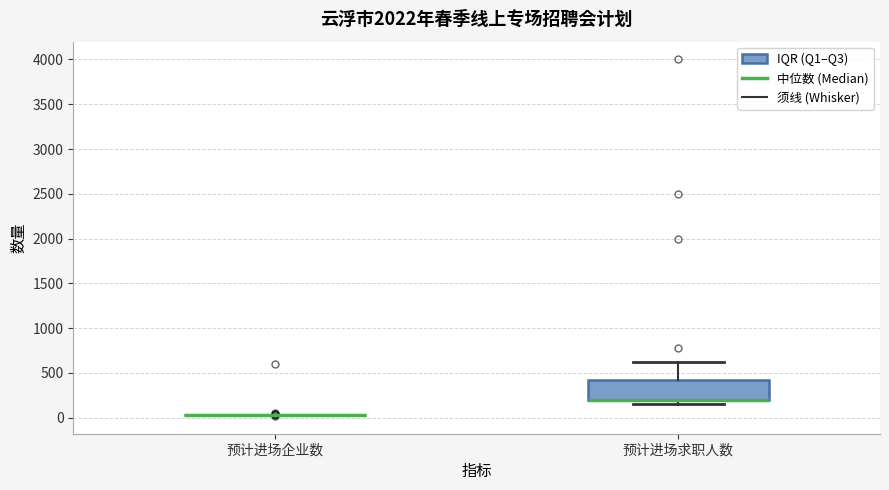

Where does the upper whisker of the box for 预计进场求职人数 end on the y-axis? The values are not printed on the chart, so give them approximately, as read against the axis.

600